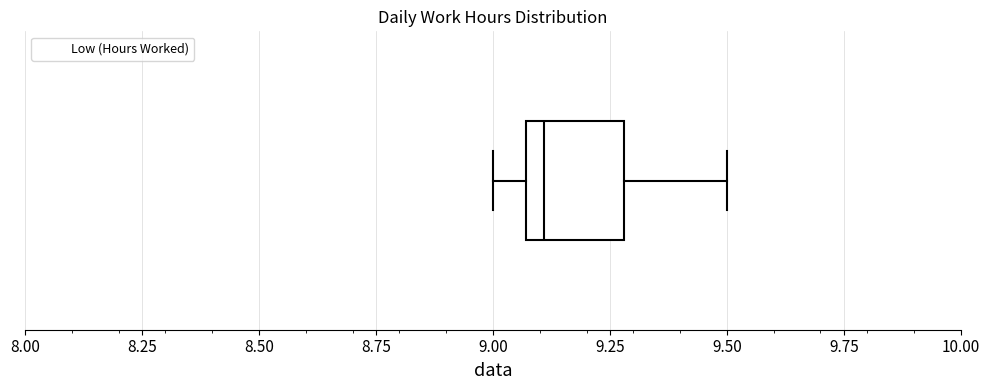

Transcribe this box plot: give where the median line is, the range the box spans, and where the two whiskers end, as read against the x-axis. The values are not printed on the chart, so give them approximately, as read against the axis.

median 9.10, box 9.05 to 9.30, whiskers 9.00 to 9.50